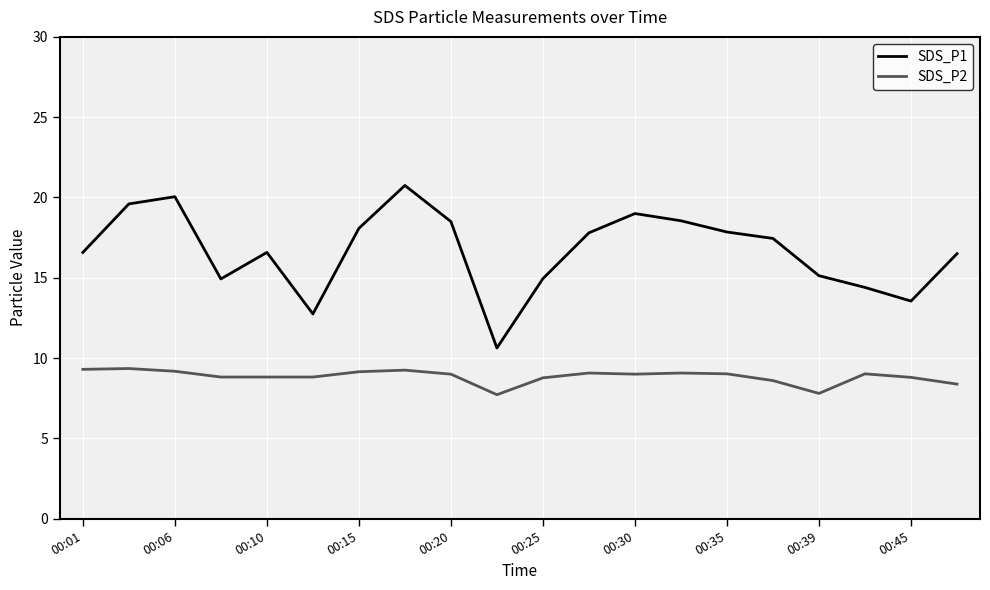

True or false: SDS_P1 and SDS_P2 intersect in this chart.

False